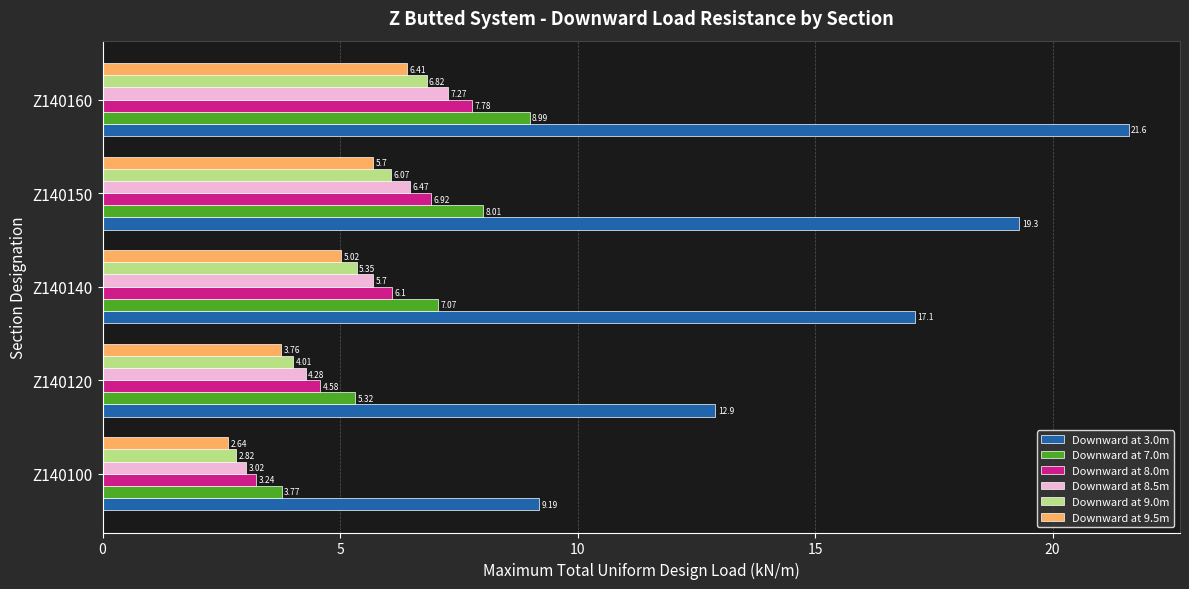

At how many categories does at least one series exceed 16?

3